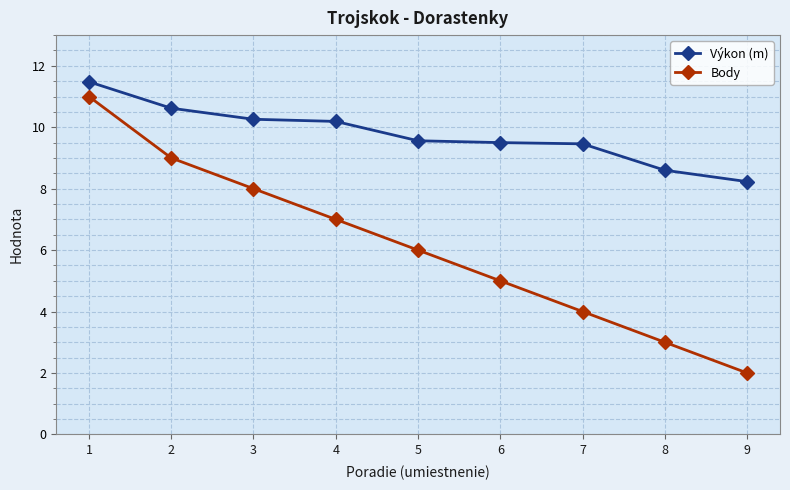

What is the difference between the Body values at 3 and 5?

2.0